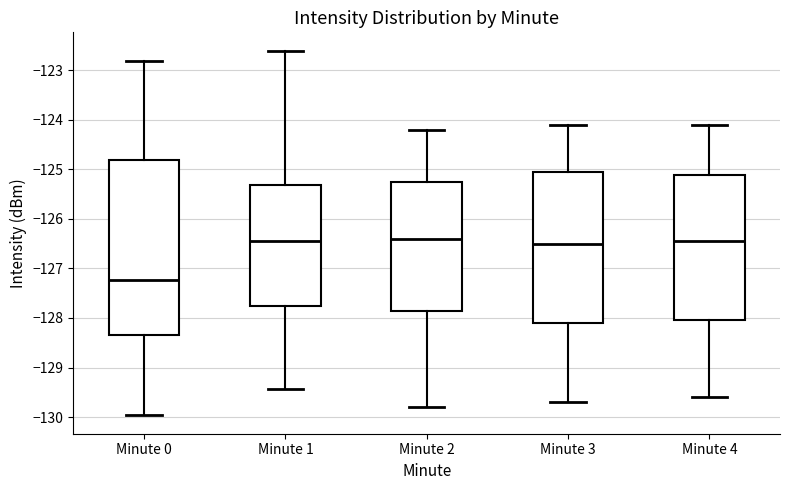

Comparing the boxes themselves (not the whiskers), which one is the tallest?

Minute 0